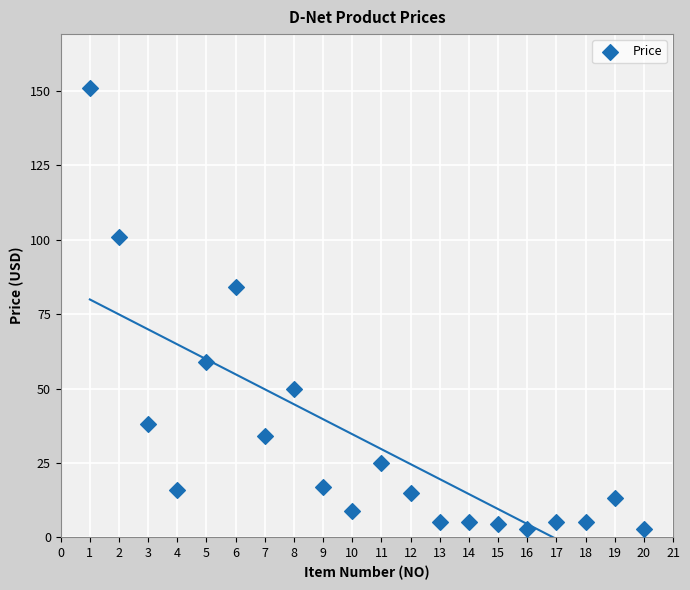

What Y value in the scatter plot is closest to 76?

84.0